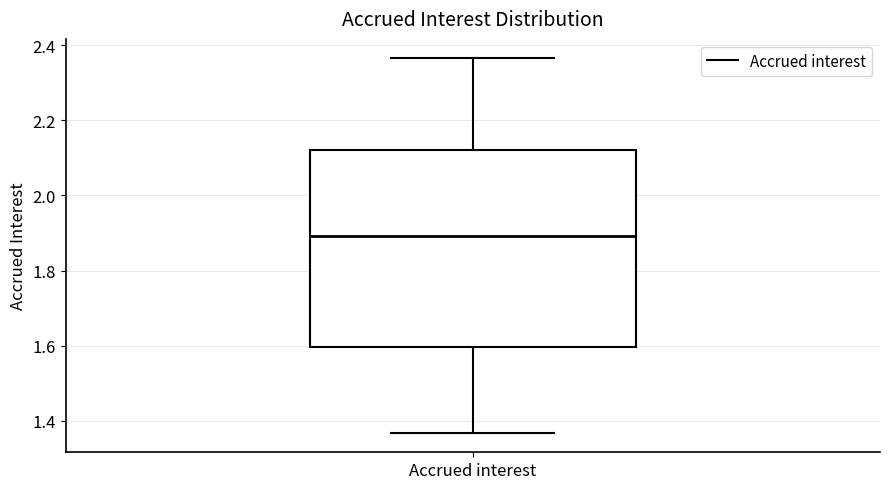

Where does the median line of the box for Accrued interest sit on the y-axis? The values are not printed on the chart, so give them approximately, as read against the axis.

1.90